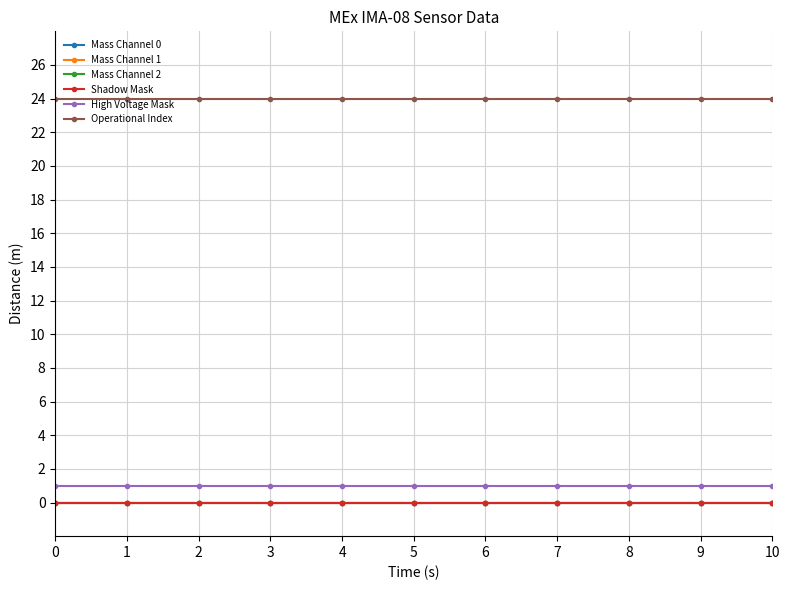

Does the chart display data point markers on the line(s)?

Yes